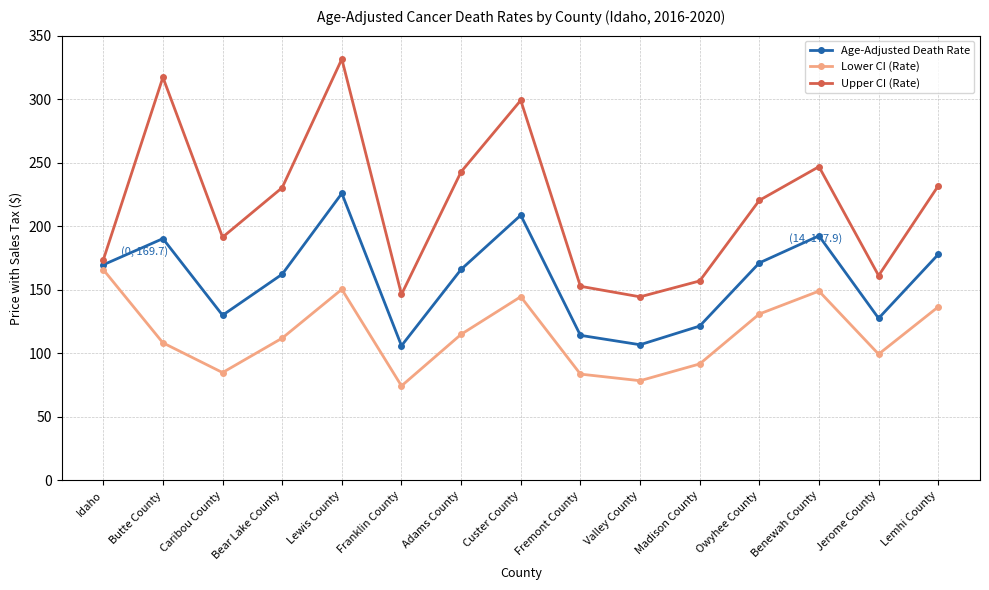

Does the chart have visible grid lines?

Yes